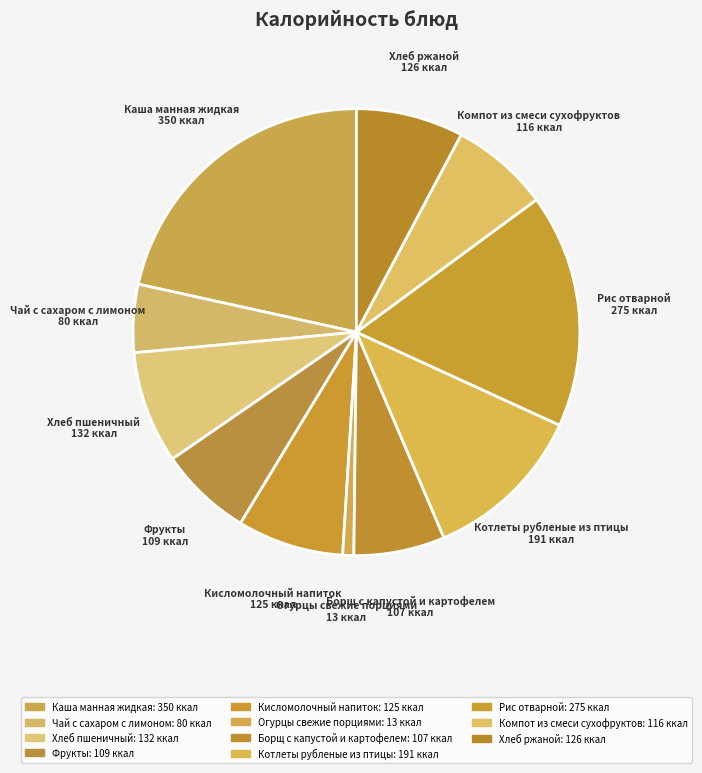

Which has a higher value, Котлеты рубленые из птицы or Хлеб ржаной?

Котлеты рубленые из птицы